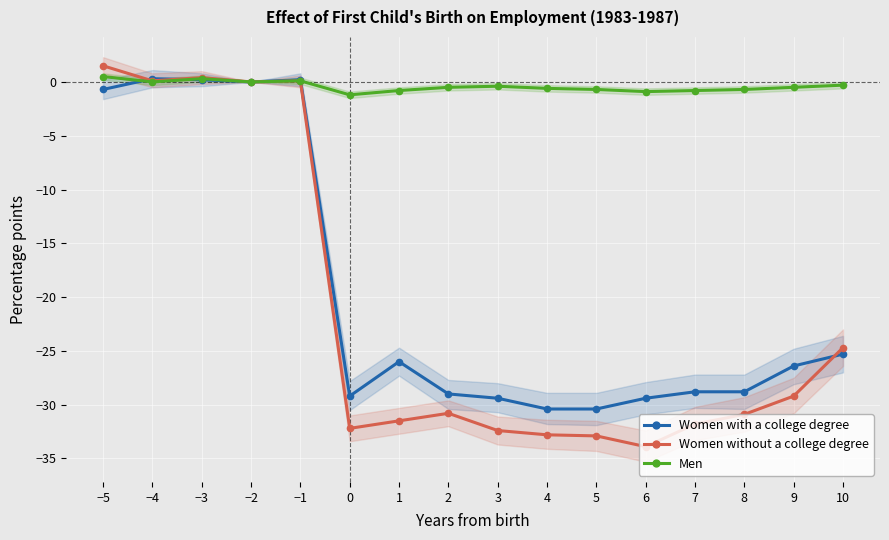

What is the label of the 1st point from the right?

10